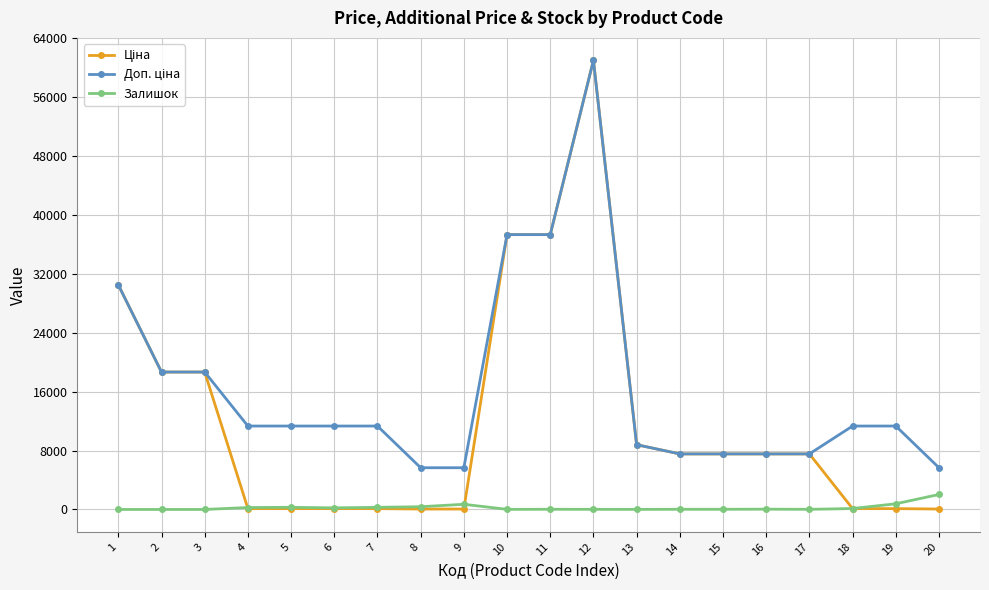

What is the difference between the highest and lowest values at 2?

18671.5